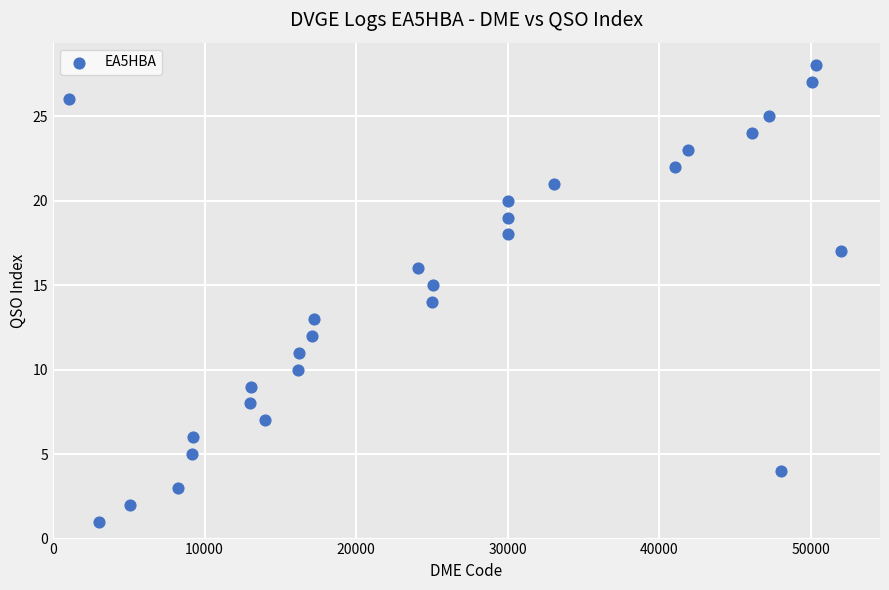

What is the range of X values (max minus min)?

50973